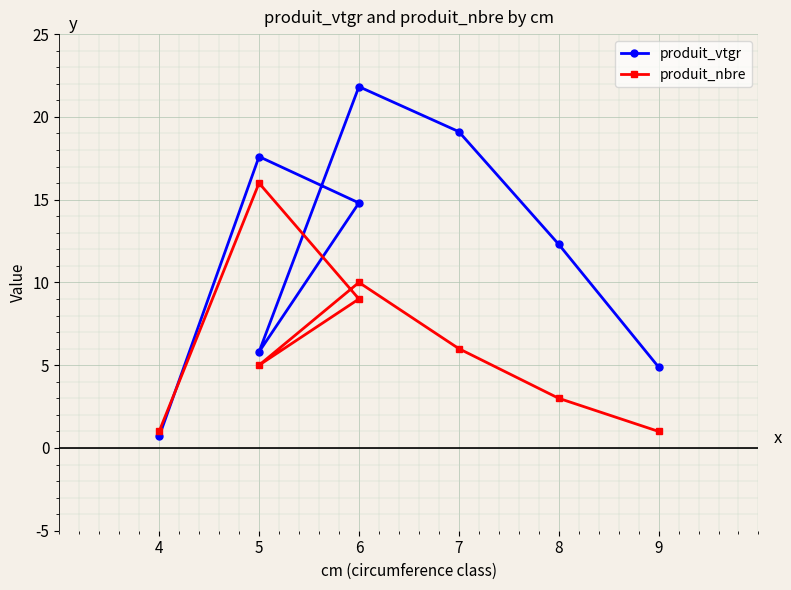

Reading right to left, list all the values displayed in this chart.

produit_vtgr: 4.9	12.3	19.1	21.8	5.8	14.8	17.6	0.7
produit_nbre: 1.0	3.0	6.0	10.0	5.0	9.0	16.0	1.0